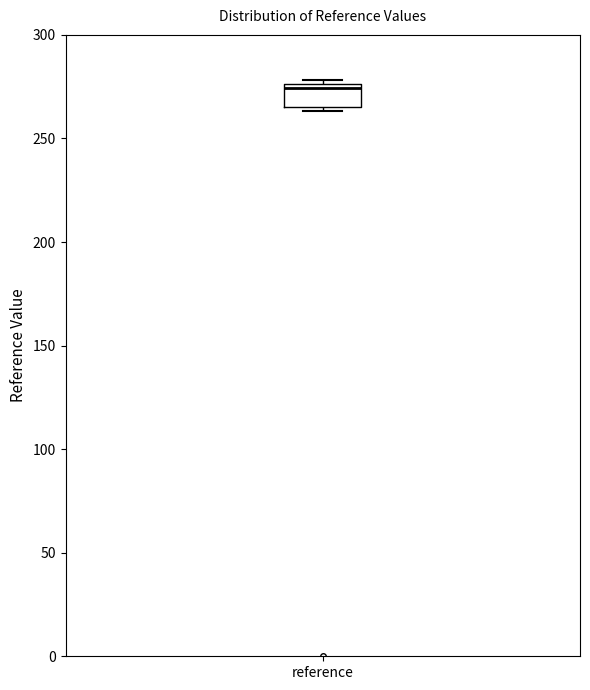

Read this box plot against the y-axis: the position of the median line, the range covered by the box, and the ends of both whiskers. The values are not printed on the chart, so give them approximately, as read against the axis.

median 275 (just below the box's upper edge), box 265 to 275, whiskers 265 (just below the box's lower edge) to 280